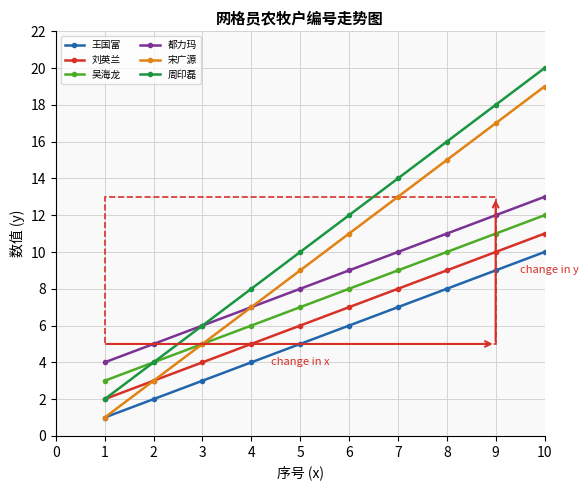

True or false: 吴海龙 has more than 1 interior local peaks.

False